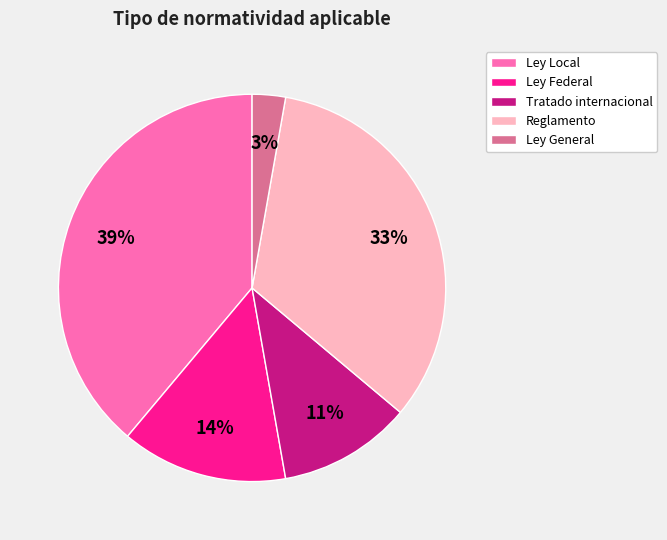

To the nearest percent, what portion does Tratado internacional represent?

11%